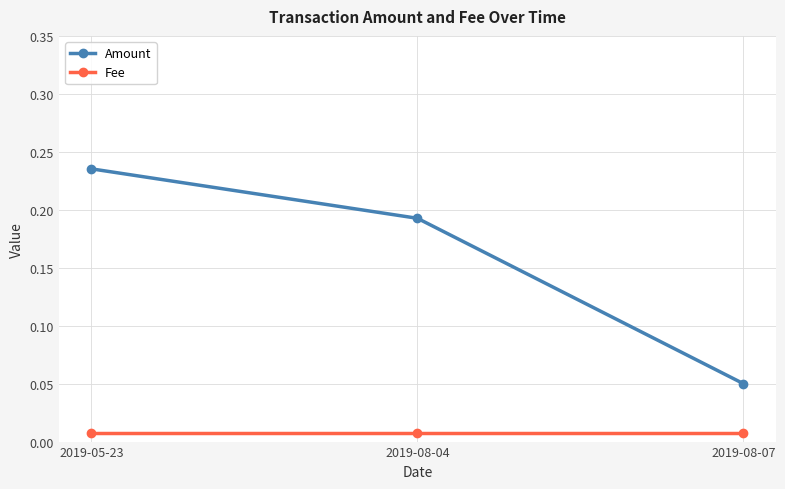

How many Amount values are between 0 and 1?

3